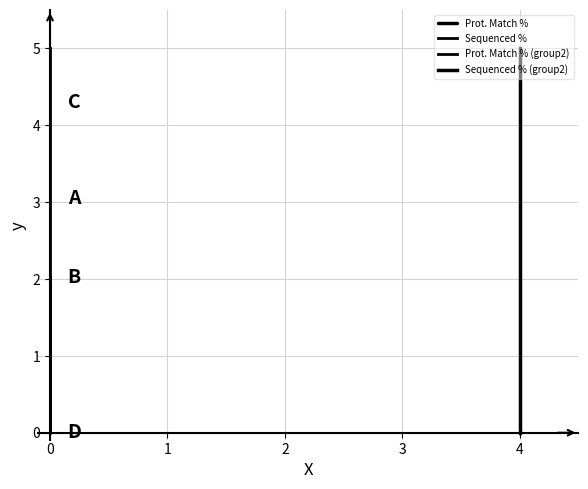

Reading left to right, list all the values displayed in this chart.

Prot. Match %: 3.1	3.1	3.1
Sequenced %: 5.0	0.0	2.0
Prot. Match % (group2): 4.3	4.3	4.3
Sequenced % (group2): 5.0	2.9	0.0